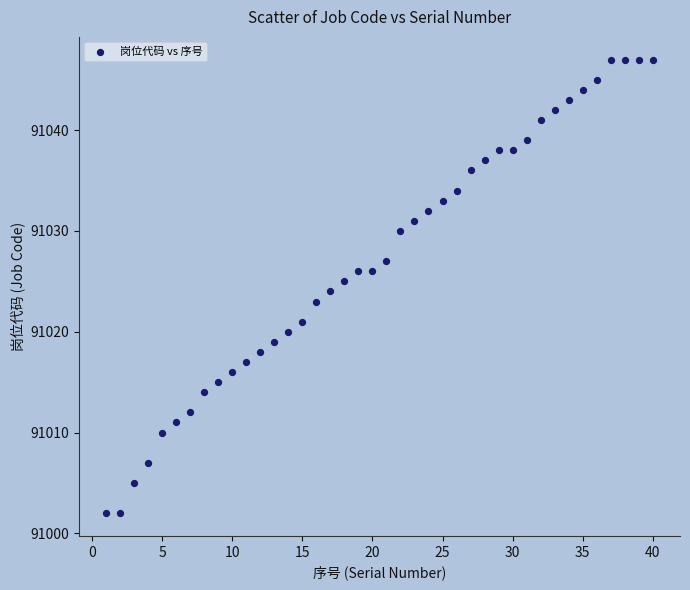

What is the range of X values (max minus min)?

39